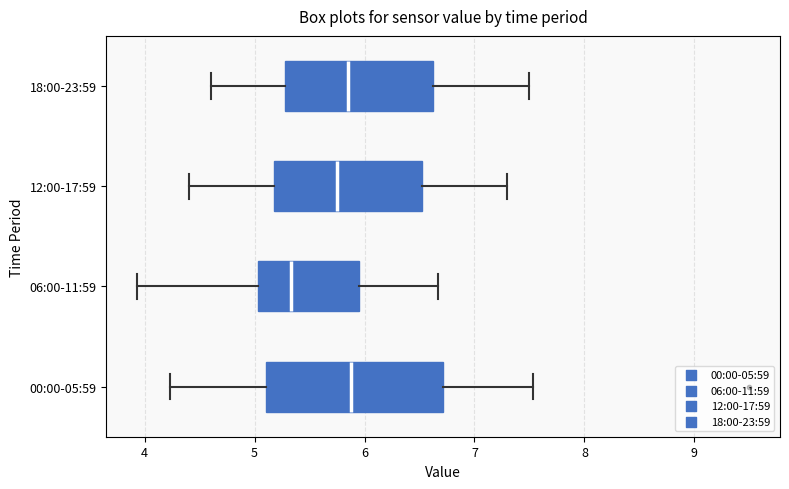

Comparing the boxes themselves (not the whiskers), which one is the widest?

00:00-05:59